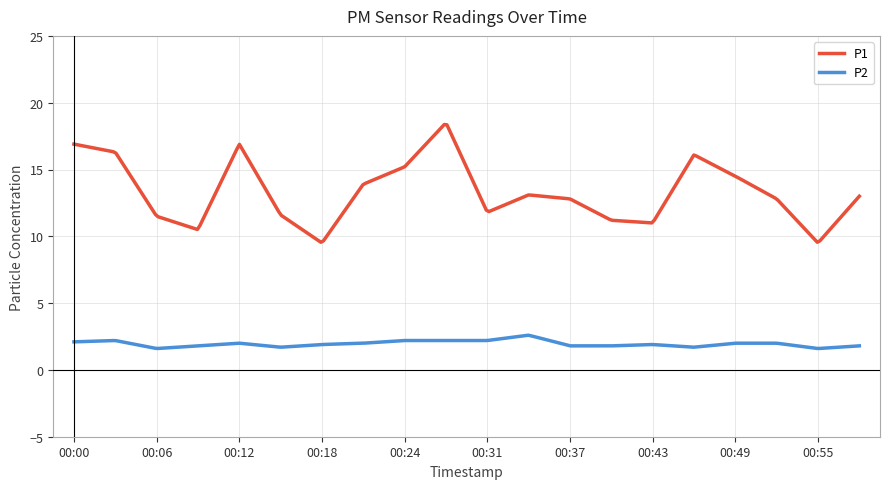

What is the difference between the maximum and minimum values in the P1 series?

8.8